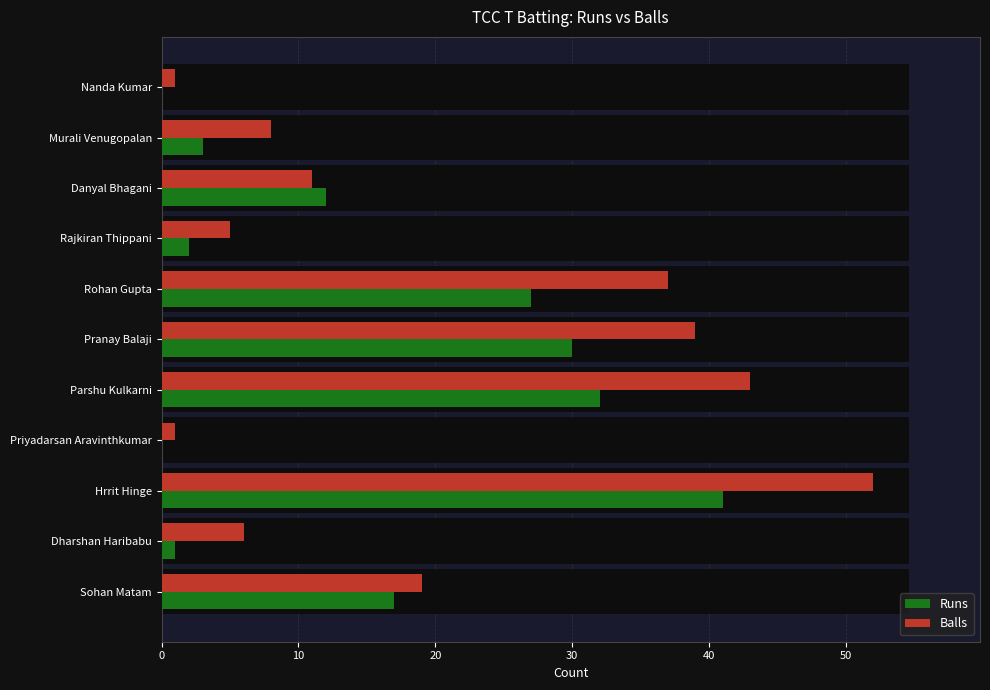

The value of Runs at Nanda Kumar is 13. True or false?

False